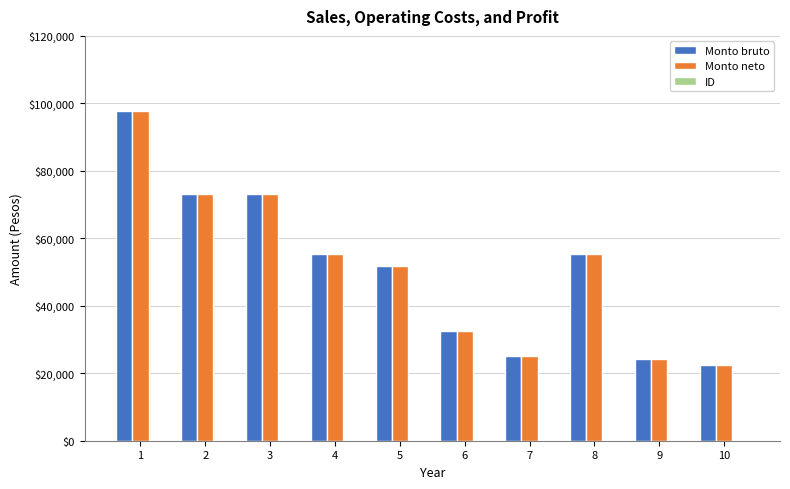

Which category has the highest value in the Monto bruto series?

1